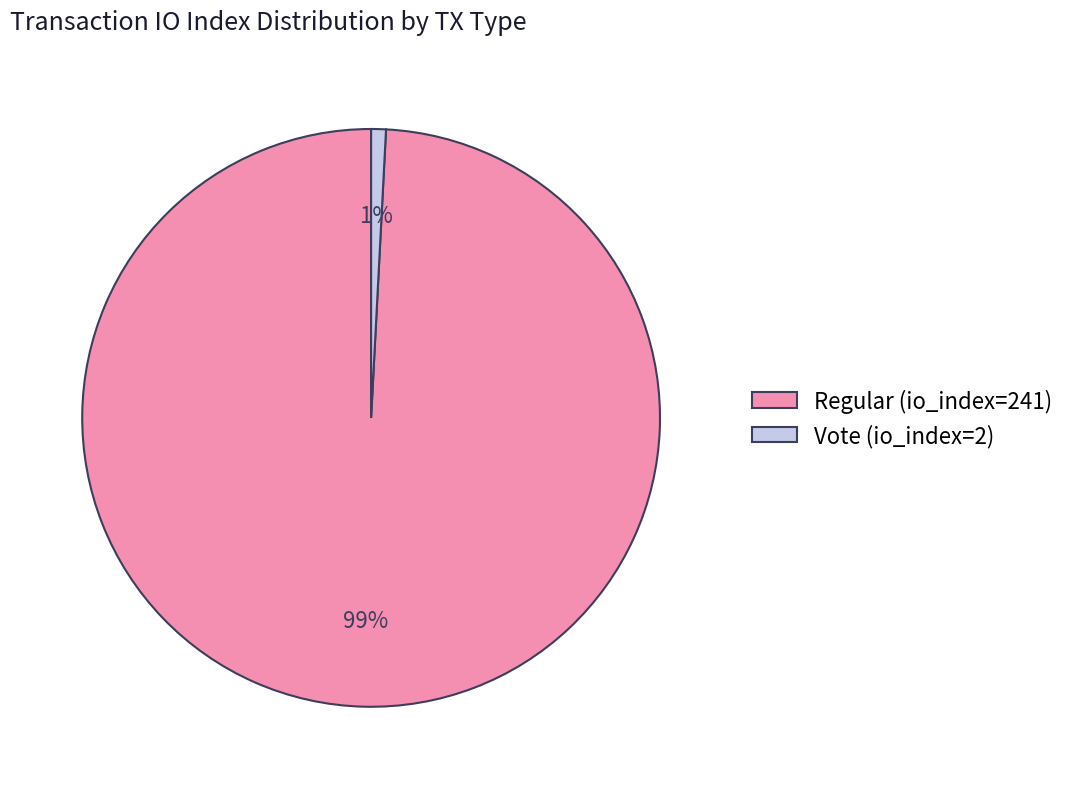

To the nearest percent, what is the combined percentage of Vote (io_index=2) and Regular (io_index=241)?

100%